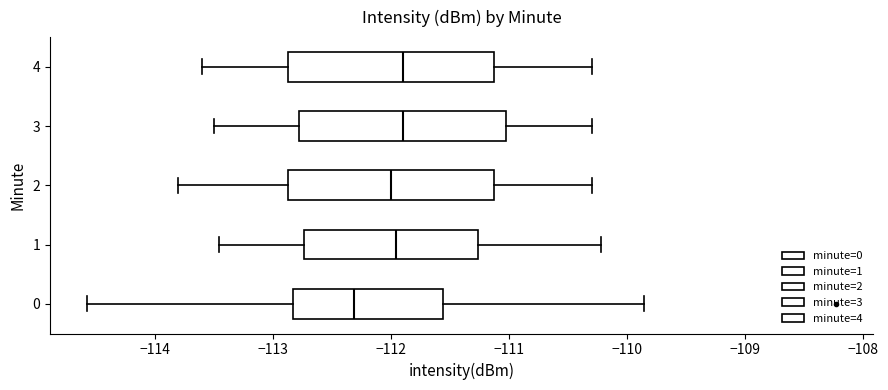

Where is the left edge of the box at y = 0 on the x-axis? The values are not printed on the chart, so give them approximately, as read against the axis.

-112.8